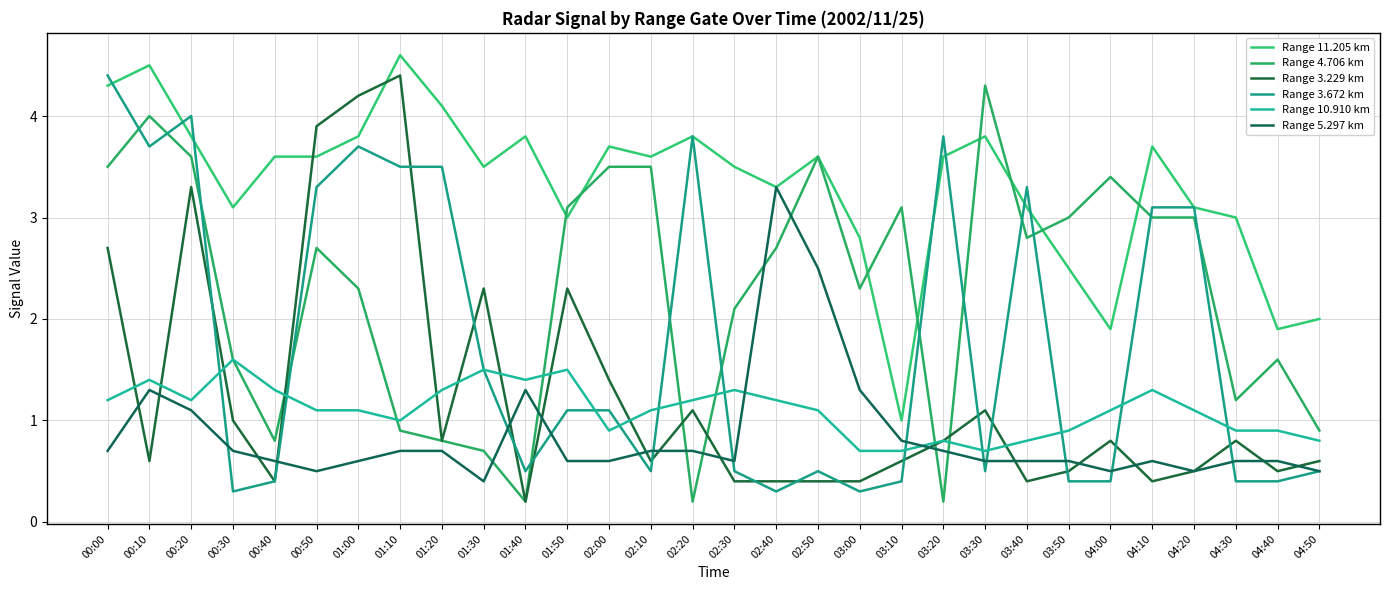

At which label does Range 3.672 km reach its peak?

00:00